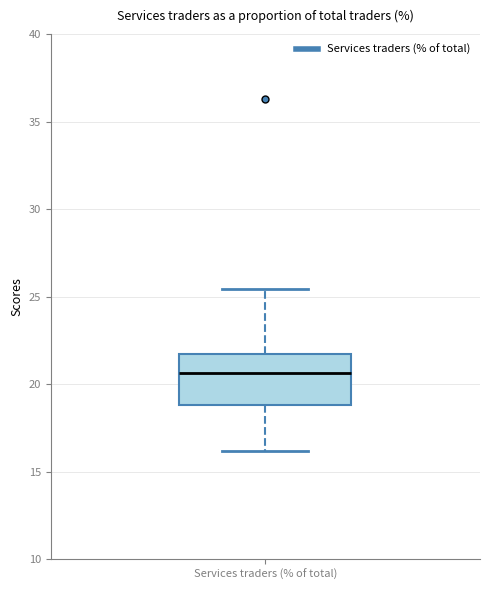

Transcribe this box plot: give where the median line is, the range the box spans, and where the two whiskers end, as read against the y-axis. The values are not printed on the chart, so give them approximately, as read against the axis.

median 20.5, box 19.0 to 21.5, whiskers 16.0 to 25.5